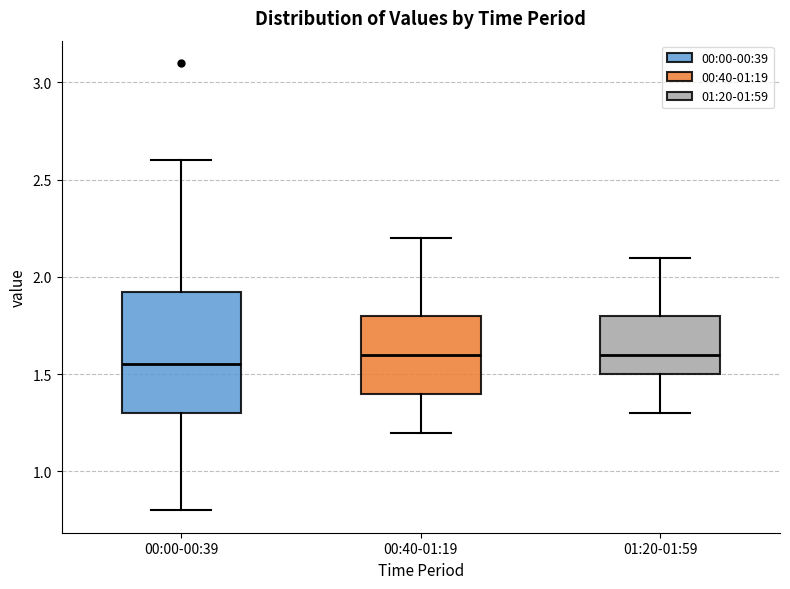

Reading left to right, transcribe this box plot: for each box, give where its median line is, the range the box spans, and where its two whiskers end, as read against the y-axis. The values are not printed on the chart, so give them approximately, as read against the axis.

00:00-00:39: median 1.55, box 1.30 to 1.95, whiskers 0.80 to 2.60
00:40-01:19: median 1.60, box 1.40 to 1.80, whiskers 1.20 to 2.20
01:20-01:59: median 1.60, box 1.50 to 1.80, whiskers 1.30 to 2.10